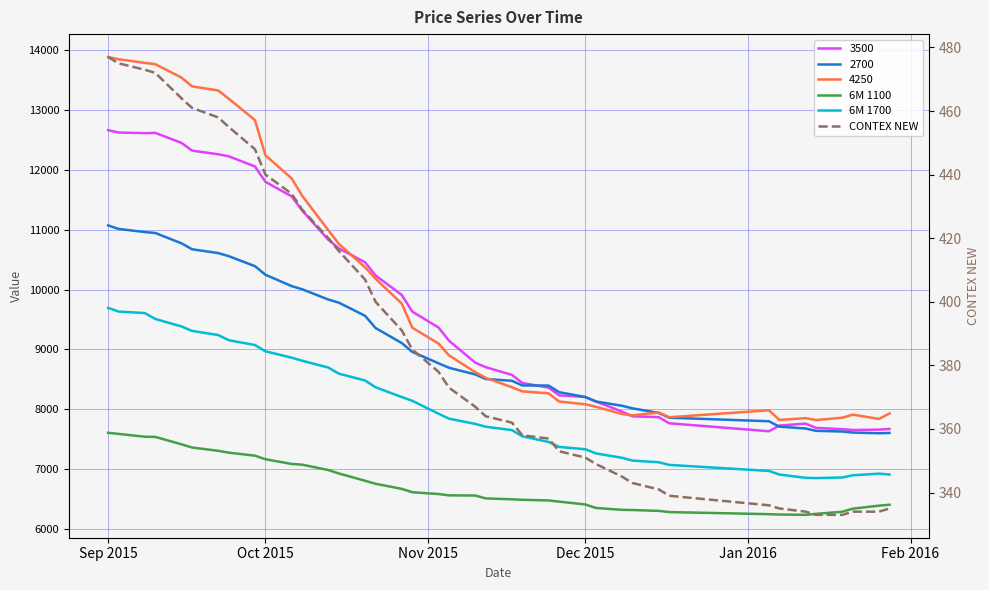

Which series has the largest range (max minus min)?

6M 1700